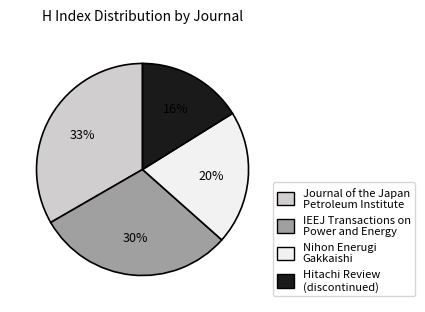

To the nearest percent, what portion does Hitachi Review (discontinued) represent?

16%